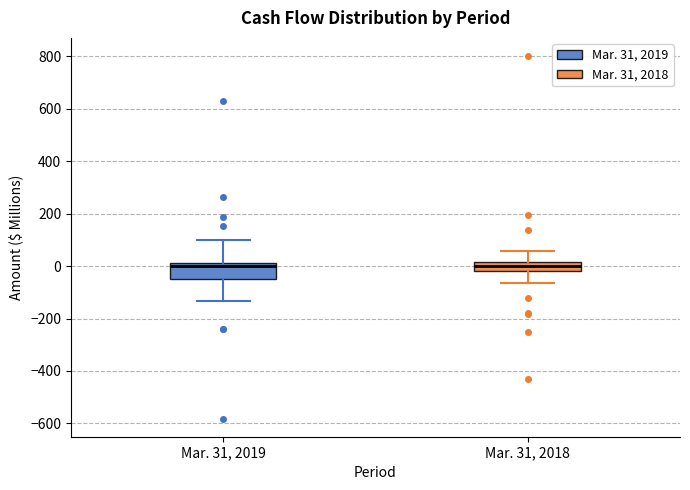

Which box is the tallest, from its lower edge to its upper edge?

Mar. 31, 2019